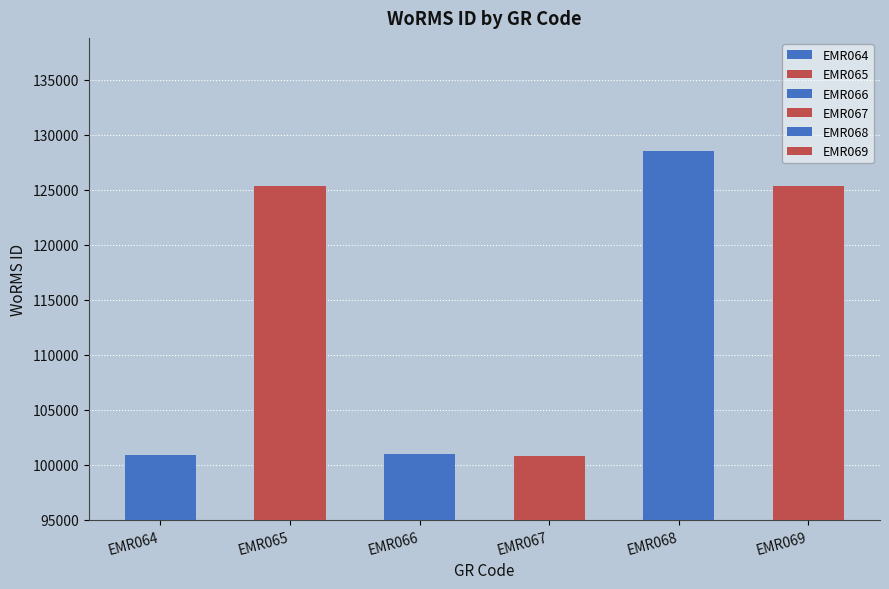

Is it true that the value at EMR066 is 137276?

False